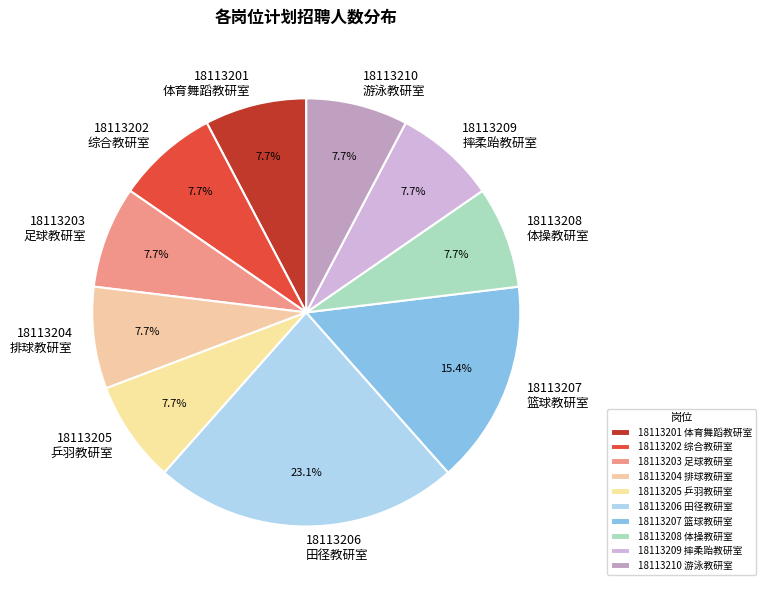

To the nearest percent, what is the average slice percentage?

10%